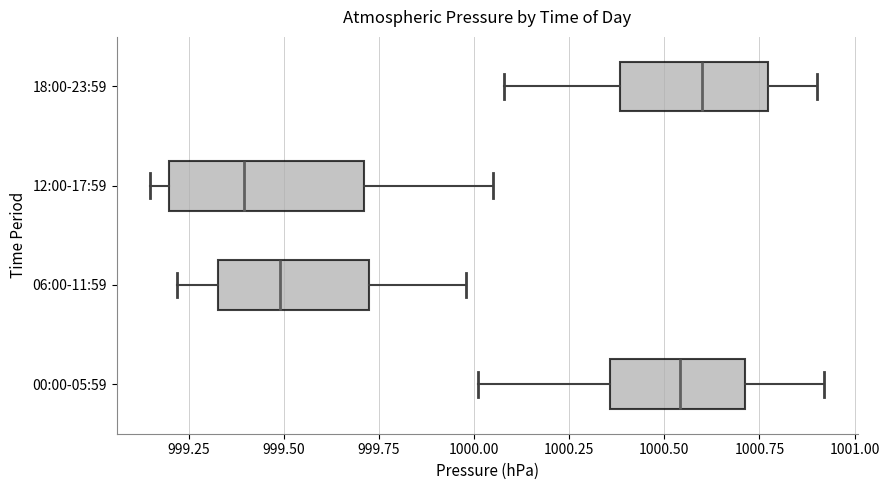

Where does the right whisker of the box for 18:00-23:59 end on the x-axis? The values are not printed on the chart, so give them approximately, as read against the axis.

1000.90